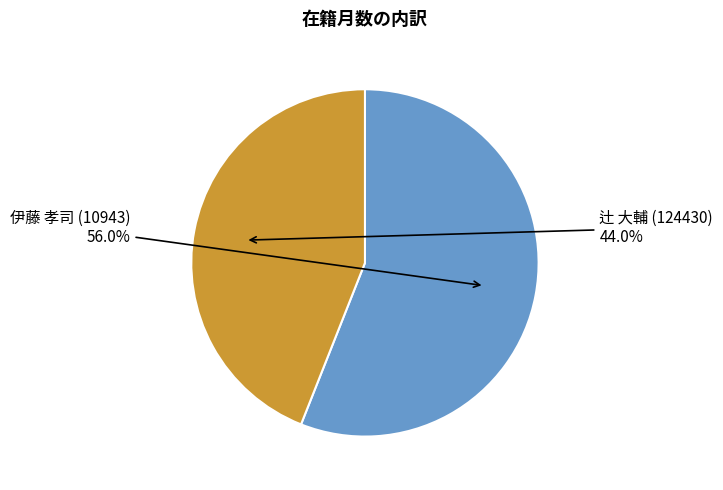

Does any single category account for the majority?

Yes